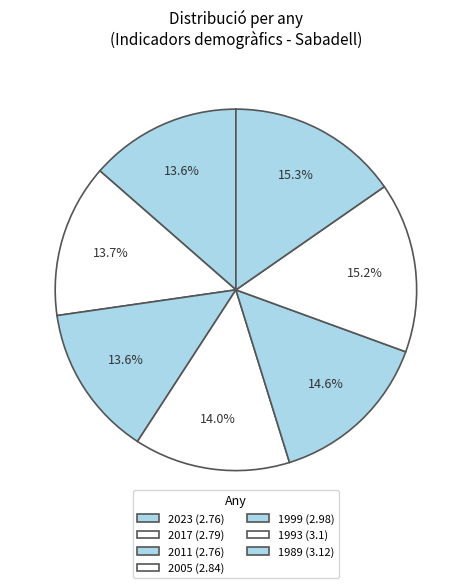

Count the number of slices in the pie.

7